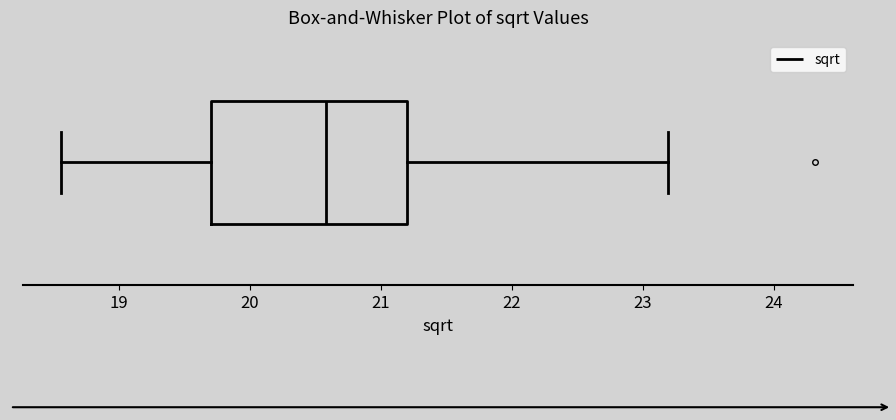

Read this box plot against the x-axis: the position of the median line, the range covered by the box, and the ends of both whiskers. The values are not printed on the chart, so give them approximately, as read against the axis.

median 20.6, box 19.7 to 21.2, whiskers 18.6 to 23.2